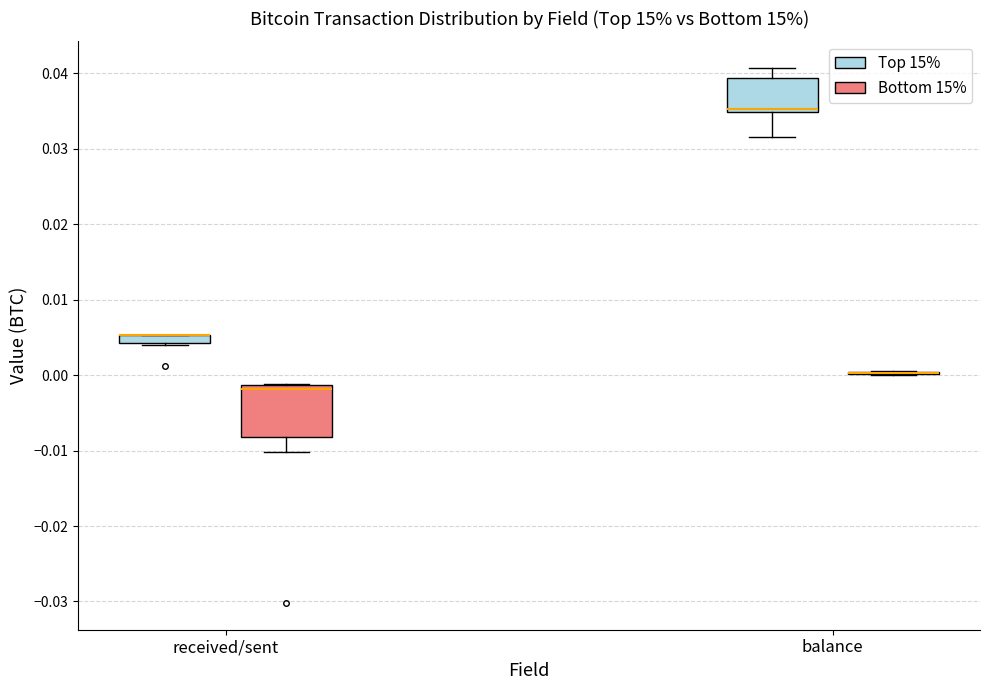

Where is the upper edge of the box for received/sent (Top 15%) on the y-axis? The values are not printed on the chart, so give them approximately, as read against the axis.

0.005